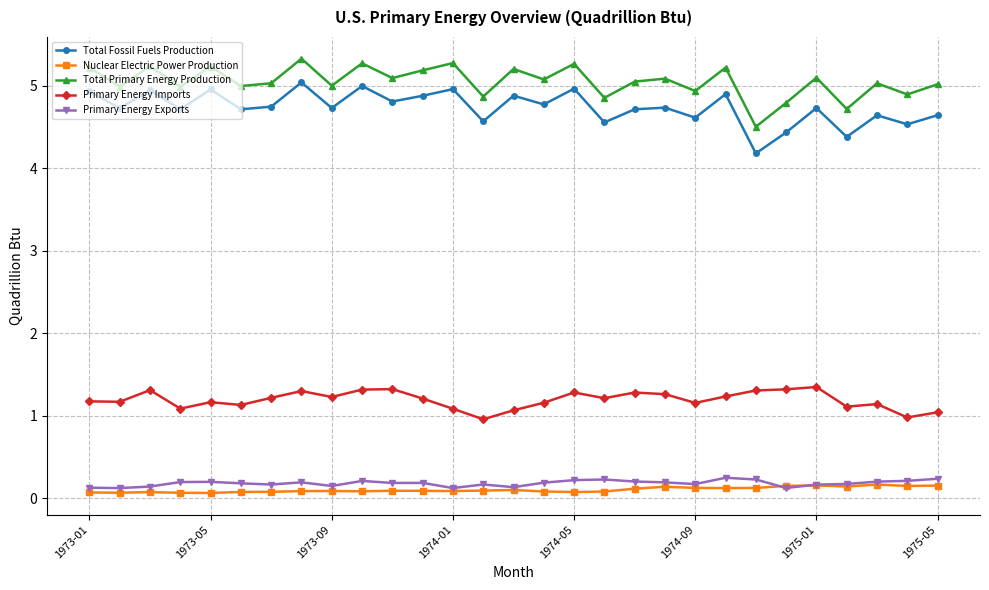

What is the value of the Primary Energy Exports point at the 20th from the left?

0.2